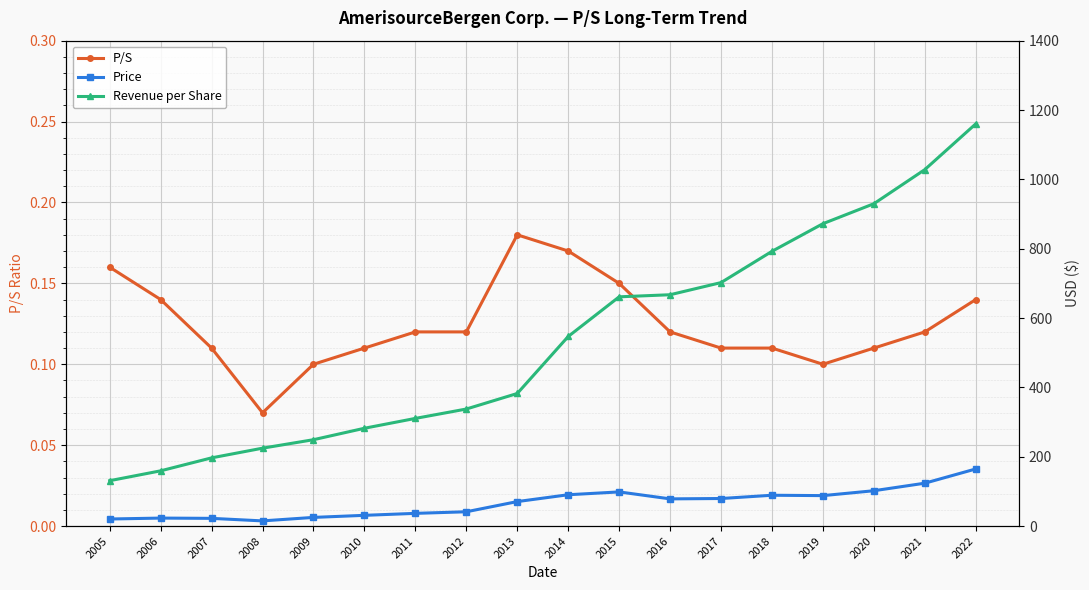

Which category has the lowest value in the Price series?

2008